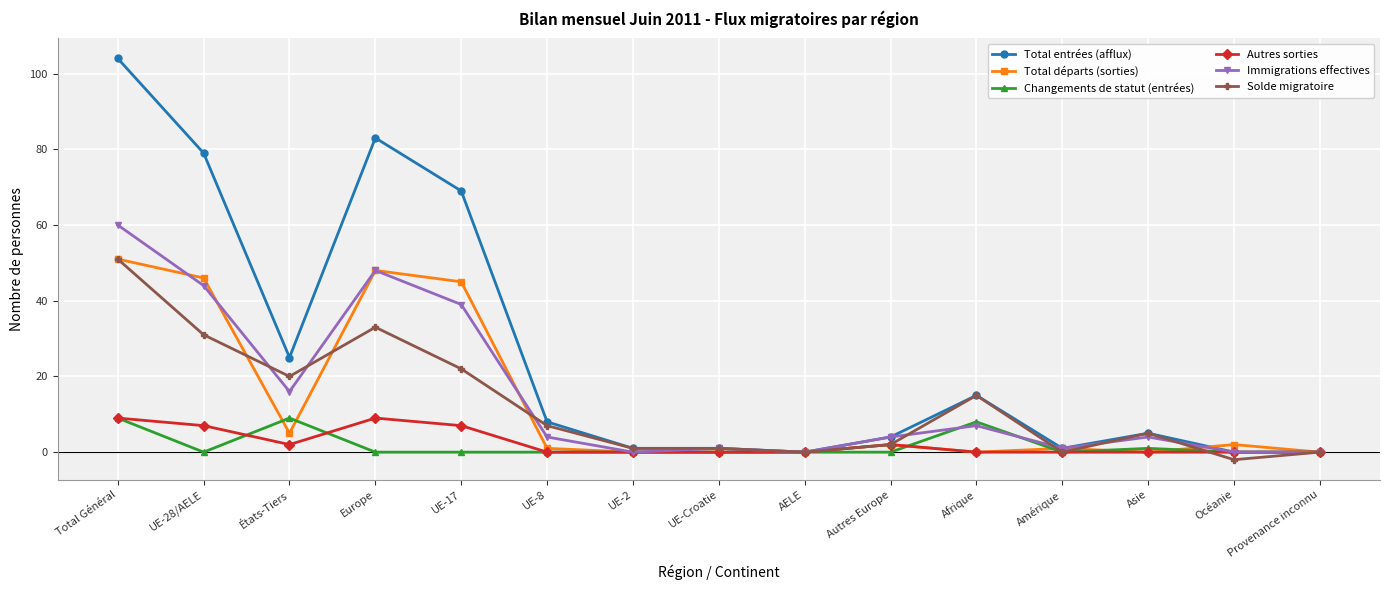

Which category has the highest value across all series?

Total Général